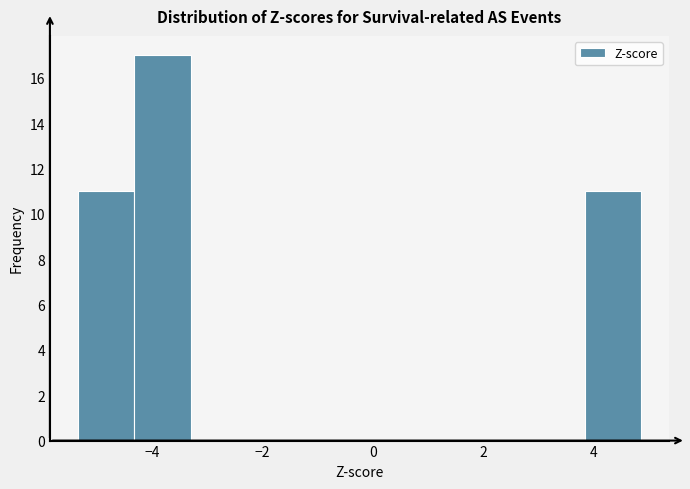

Reading left to right, list every bar in this chart as the range it spans on the x-axis followed by its height. Neither the bar edges nor the heights are printed on the chart, so give them approximately, as read against the axes.

-5.4 to -4.4: 11
-4.4 to -3.4: 17
-3.4 to -2.2: 0
-2.2 to -1.2: 0
-1.2 to -0.2: 0
-0.2 to 0.8: 0
0.8 to 1.8: 0
1.8 to 2.8: 0
2.8 to 3.8: 0
3.8 to 4.8: 11